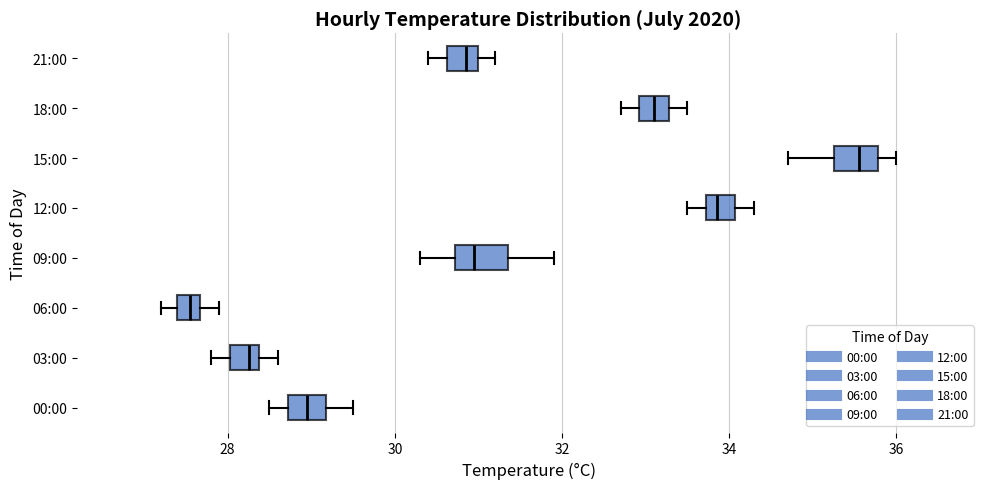

Which box's median line is the furthest to the right?

15:00